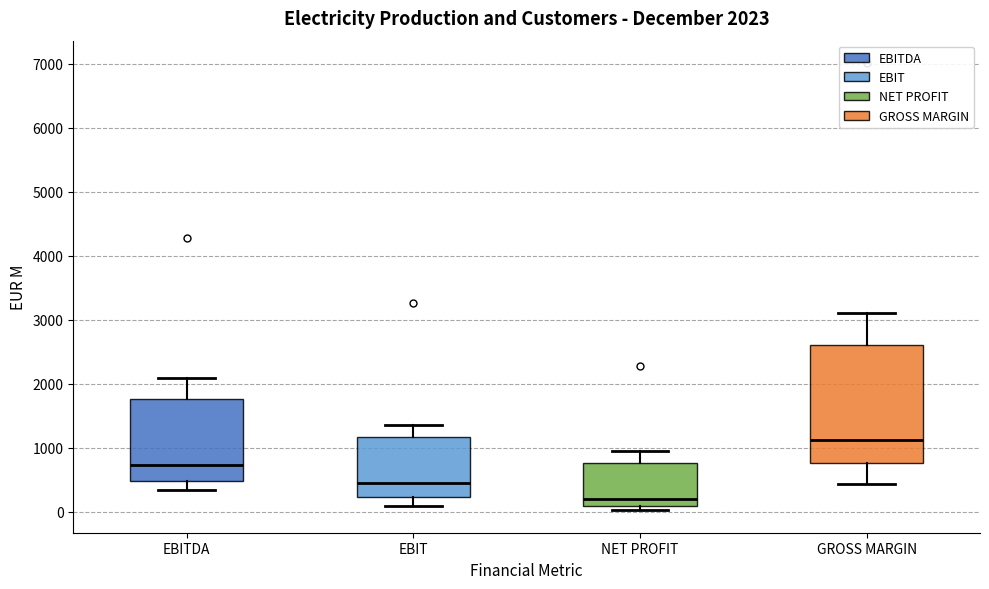

Which box has the lowest median line?

NET PROFIT